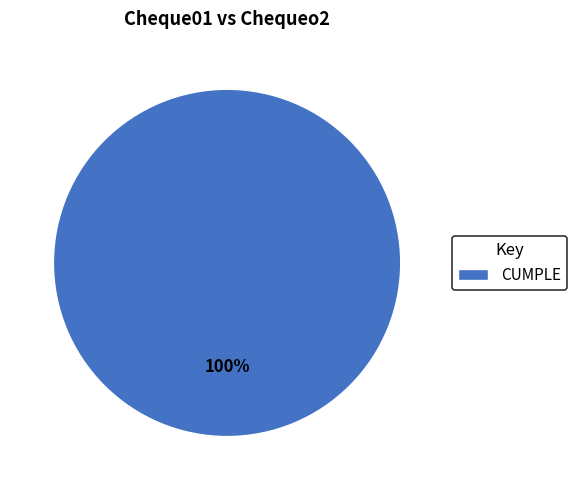

Which slice represents more than half of the pie?

CUMPLE